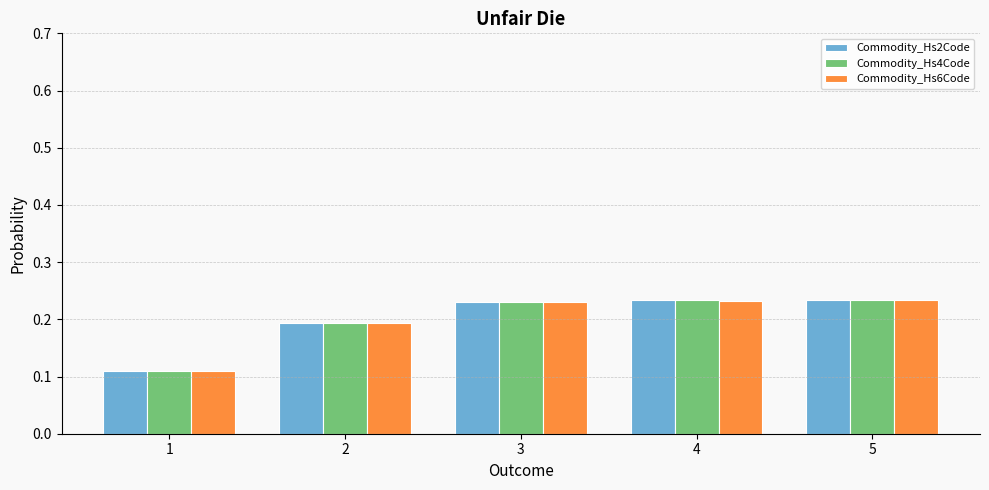

What is the sum of the Commodity_Hs2Code values at 1 and 5?

0.3